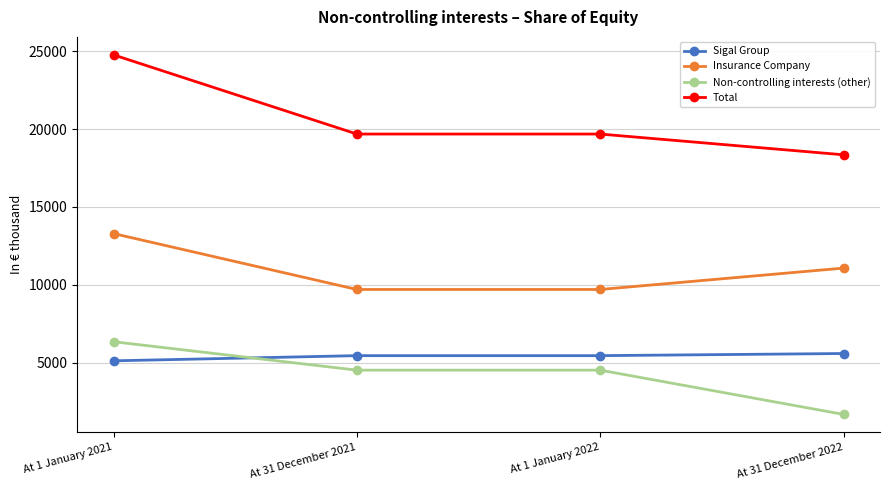

How many lines are shown in the chart?

4